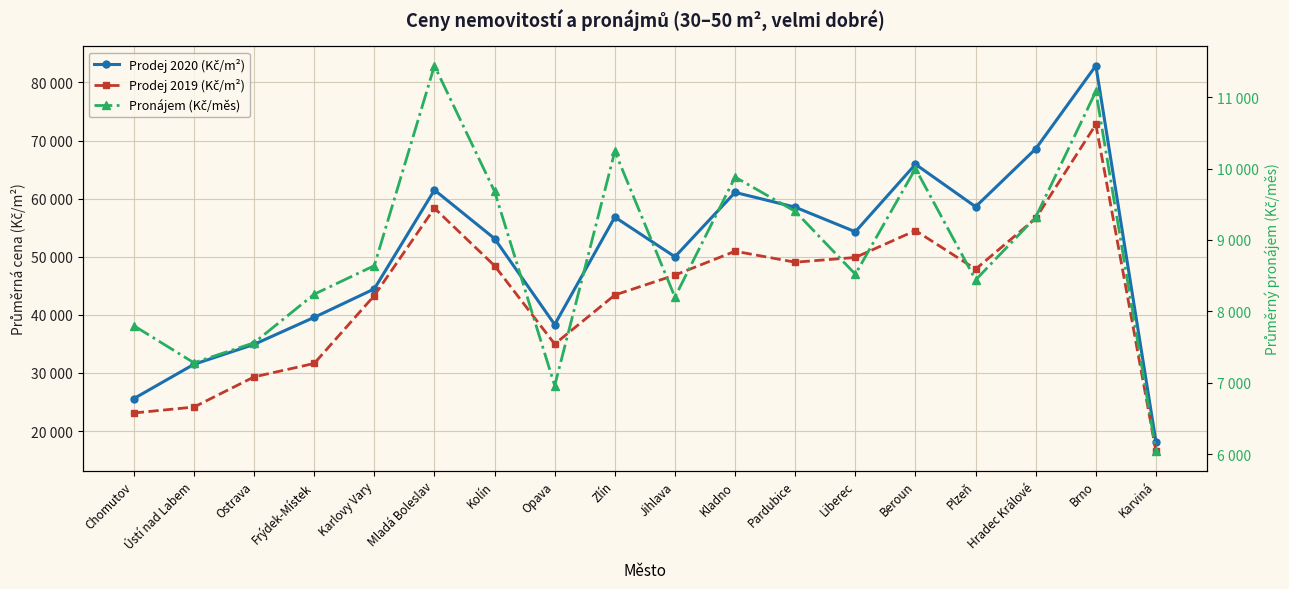

What is the difference between the Pronájem (Kč/měs) values at Plzeň and Beroun?

1560